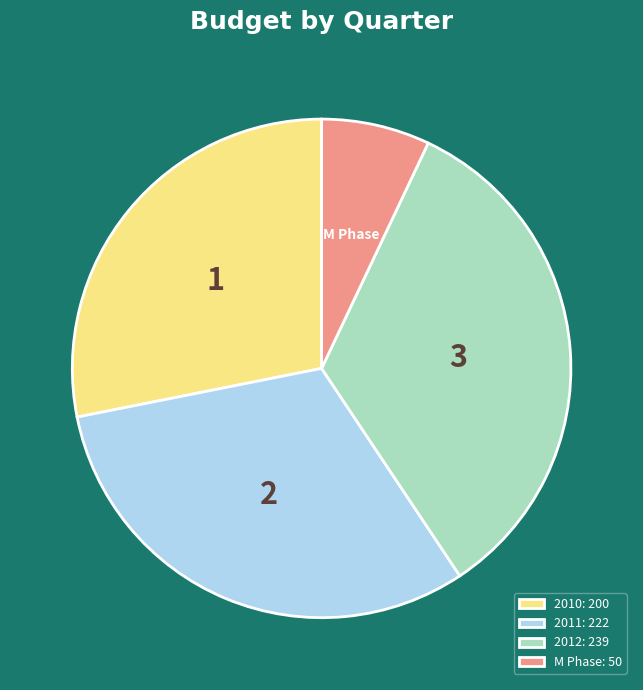

How many slices are in this pie chart?

4